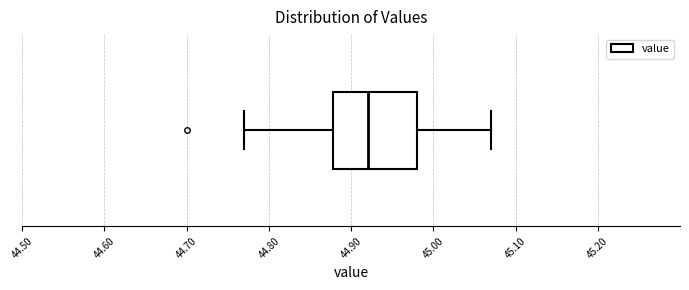

Transcribe this box plot: give where the median line is, the range the box spans, and where the two whiskers end, as read against the x-axis. The values are not printed on the chart, so give them approximately, as read against the axis.

median 44.92, box 44.88 to 44.98, whiskers 44.77 to 45.07